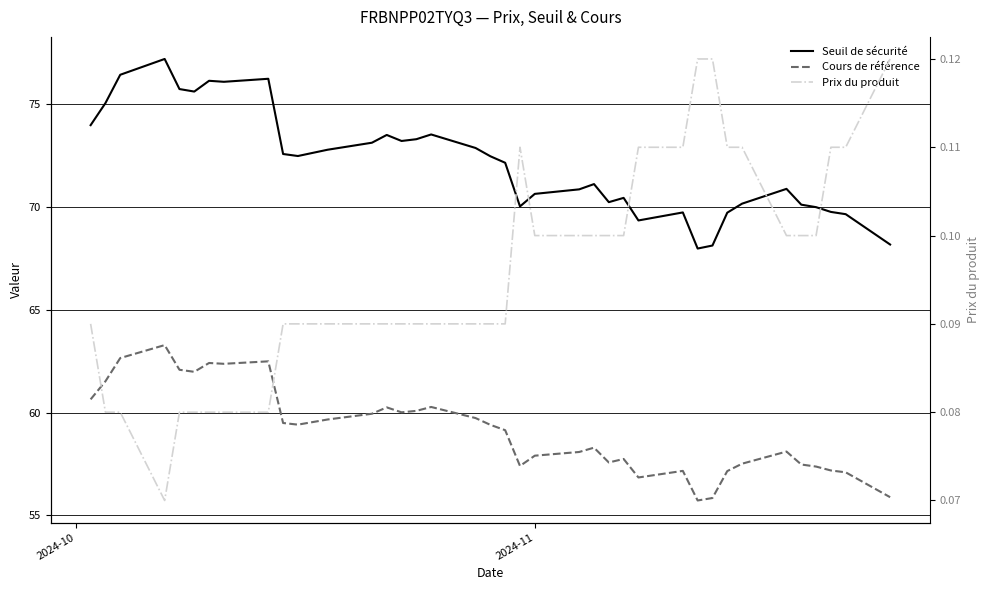

How many lines are shown in the chart?

3